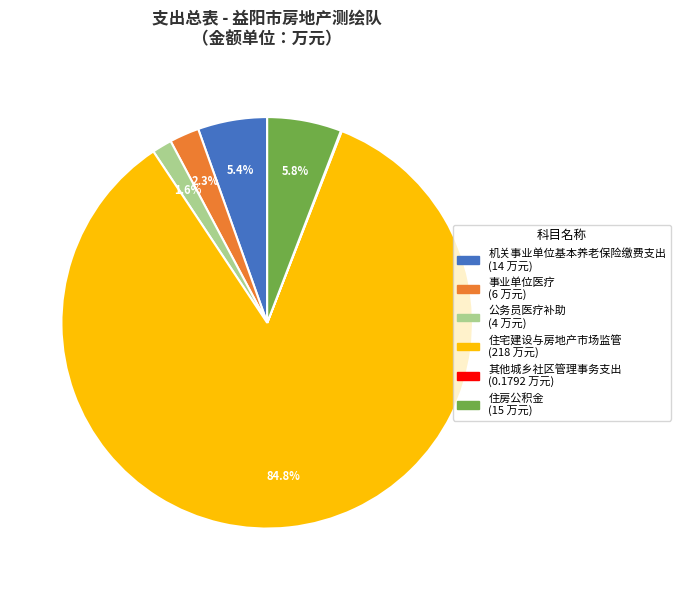

Which category has the biggest portion of the pie?

住宅建设与房地产市场监管